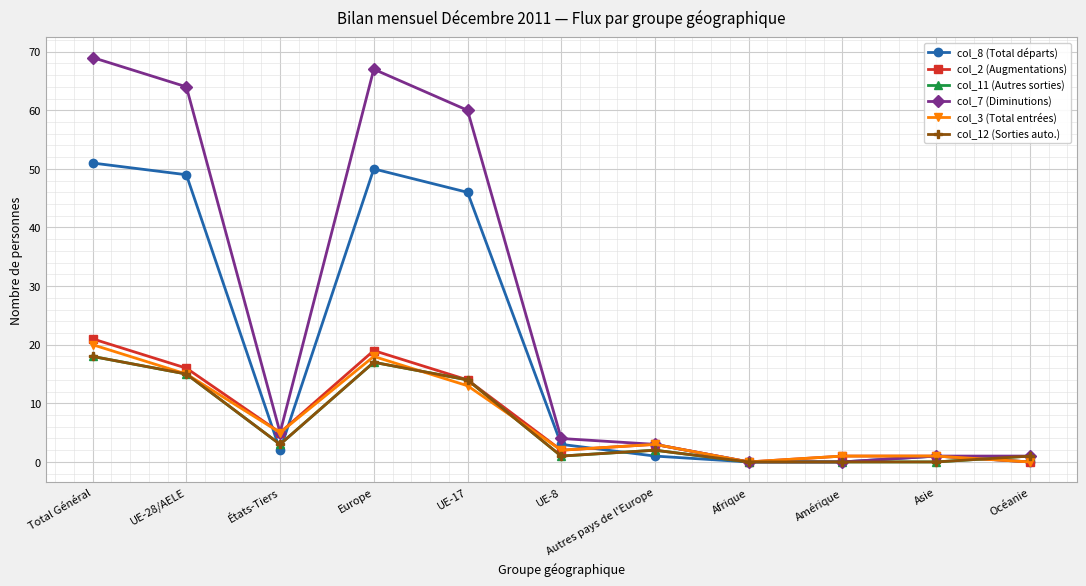

How many lines are shown in the chart?

6